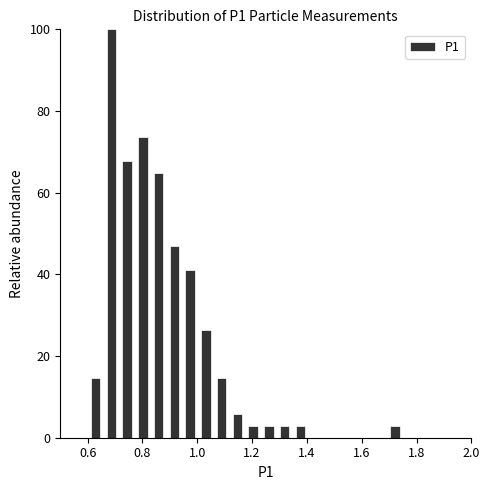

Read against the x-axis, roughly where is the centre of the tallest bar?

0.68